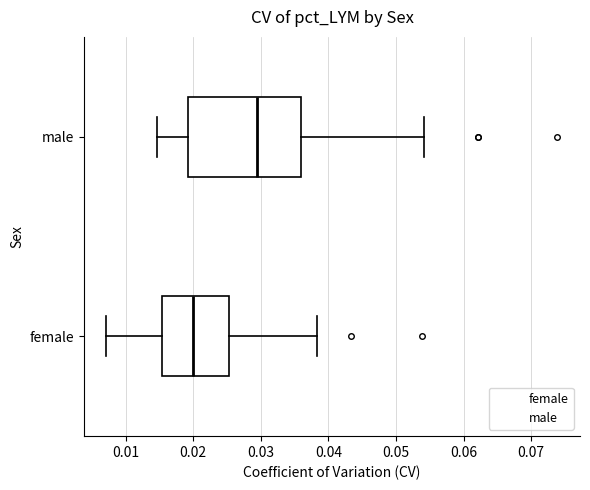

Reading bottom to top, transcribe this box plot: for each box, give where its median line is, the range the box spans, and where its two whiskers end, as read against the x-axis. The values are not printed on the chart, so give them approximately, as read against the axis.

female: median 0.020, box 0.015 to 0.025, whiskers 0.007 to 0.038
male: median 0.030, box 0.019 to 0.036, whiskers 0.015 to 0.054